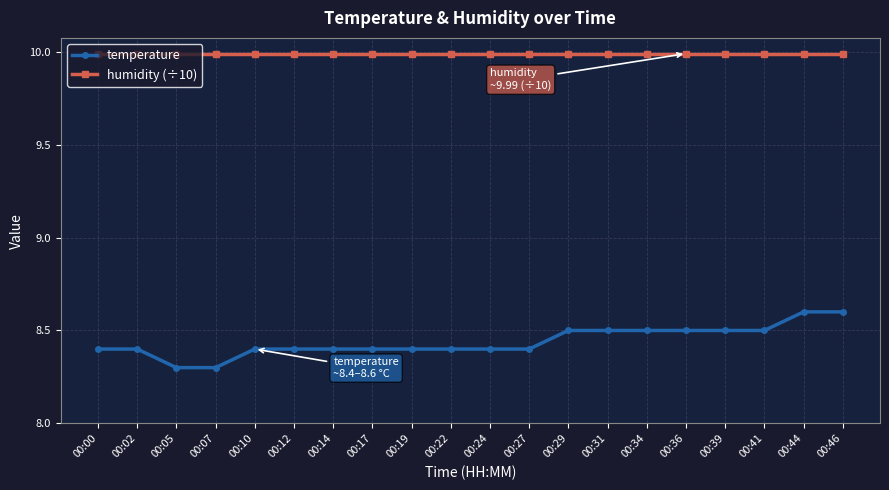

How many lines are shown in the chart?

2